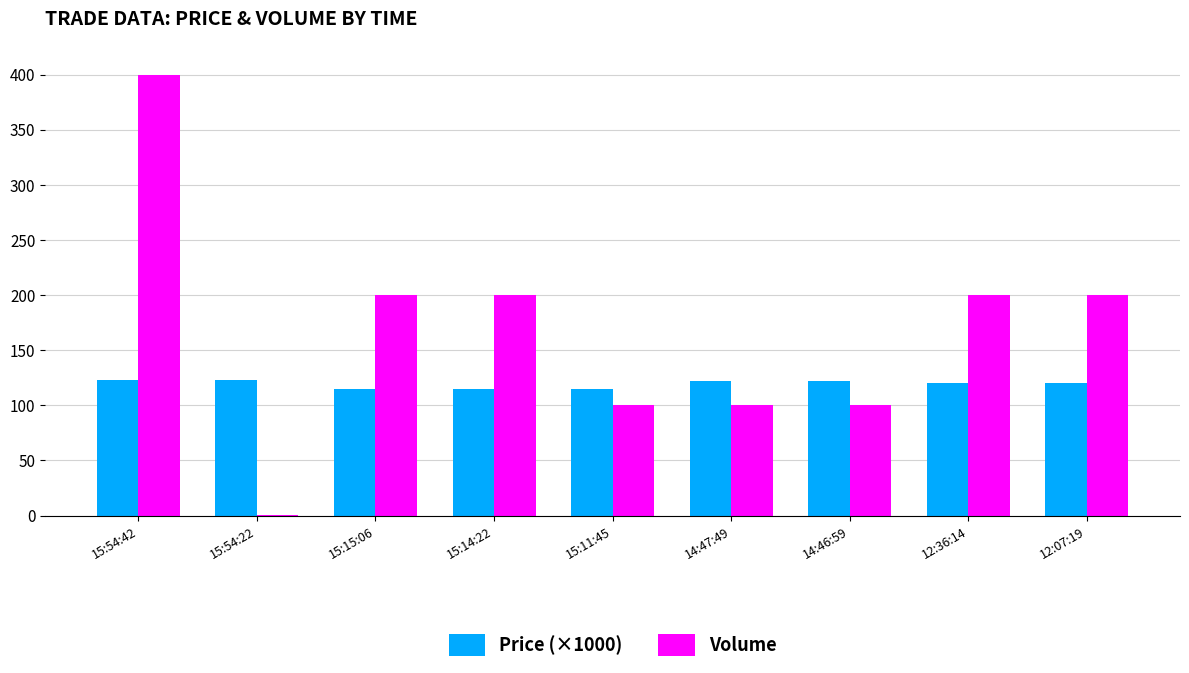

What is the sum of all Volume values?

1501